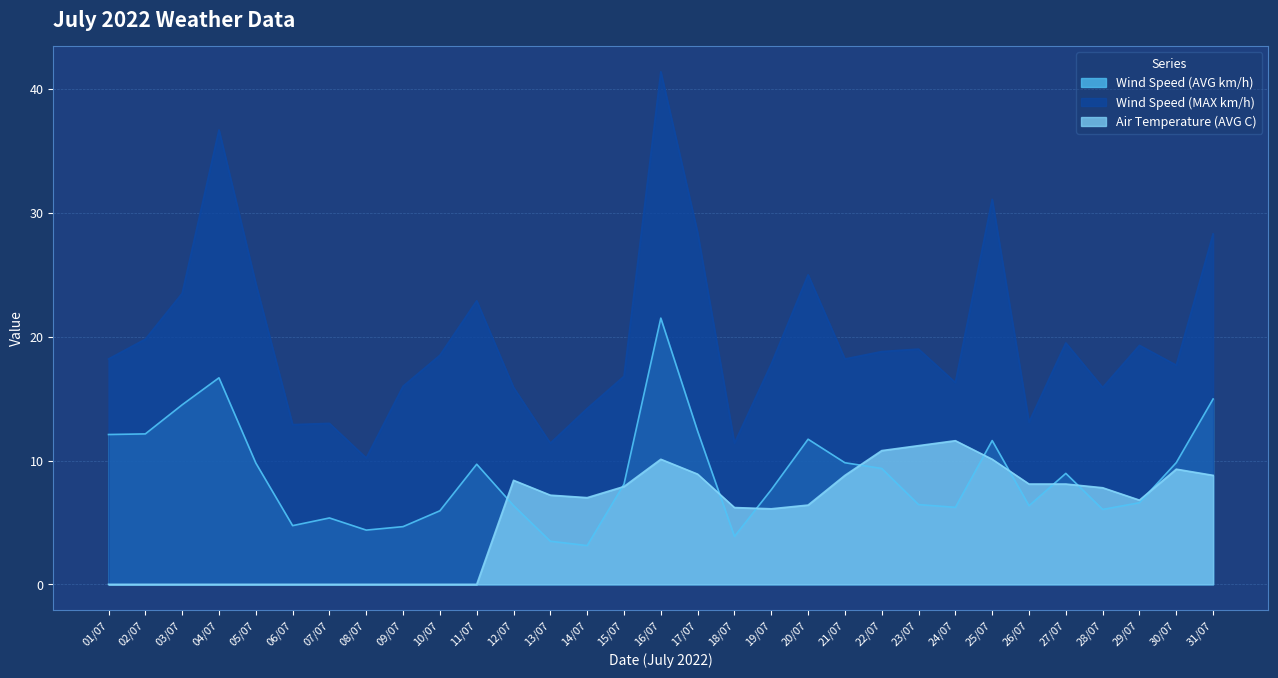

Is it true that Air Temperature (AVG C) equals 13.0 at 27/07?

False